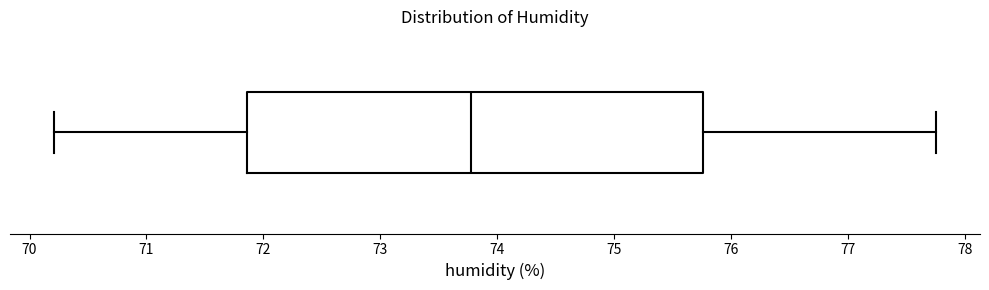

Where is the right edge of the box on the x-axis? The values are not printed on the chart, so give them approximately, as read against the axis.

75.8